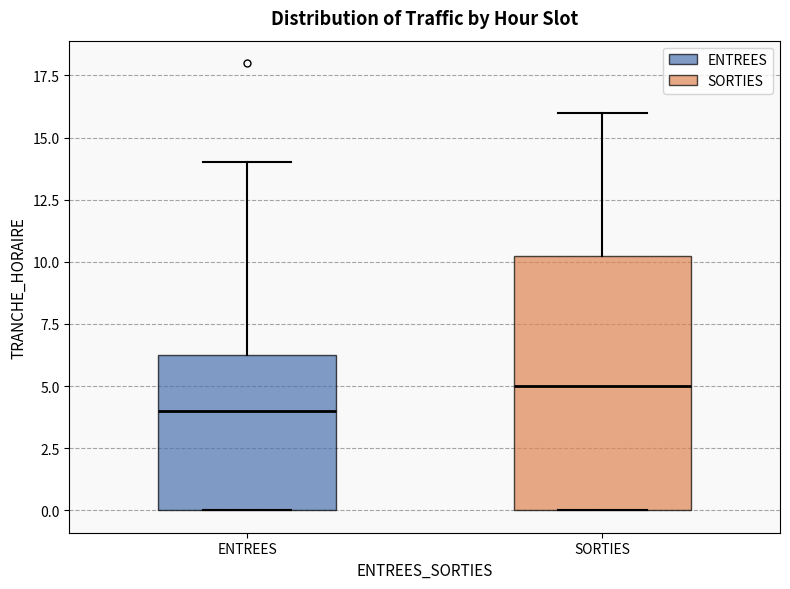

Which box is the tallest, from its lower edge to its upper edge?

SORTIES